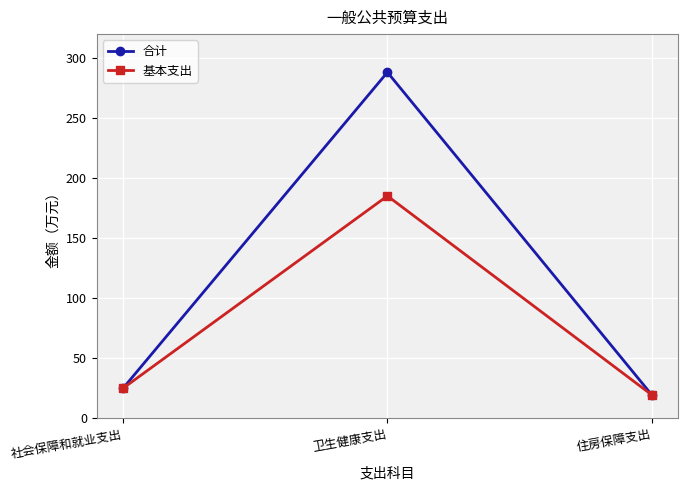

Which series changed the most between 卫生健康支出 and 住房保障支出?

合计